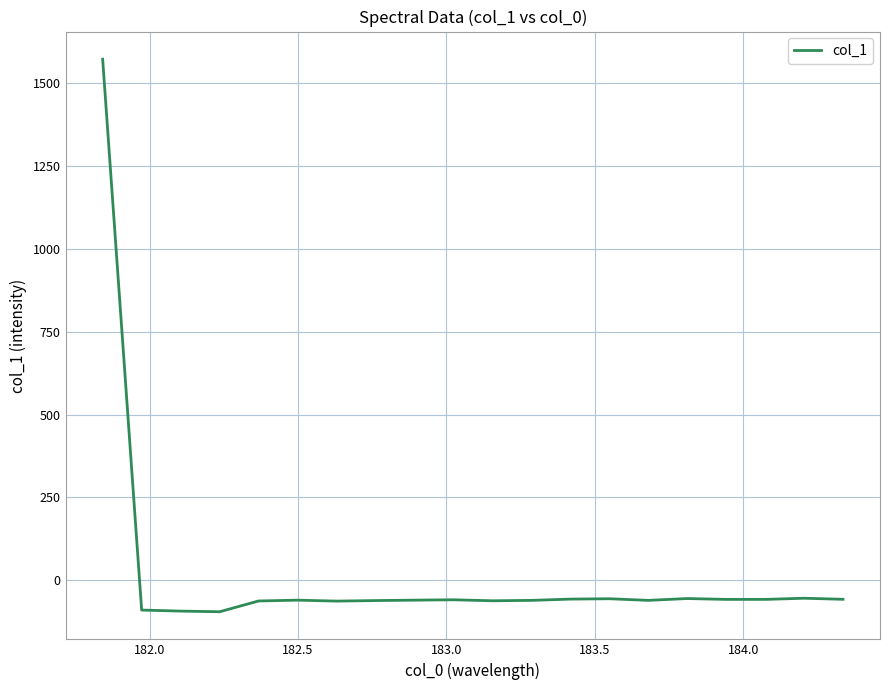

Does the chart display data point markers on the line(s)?

No